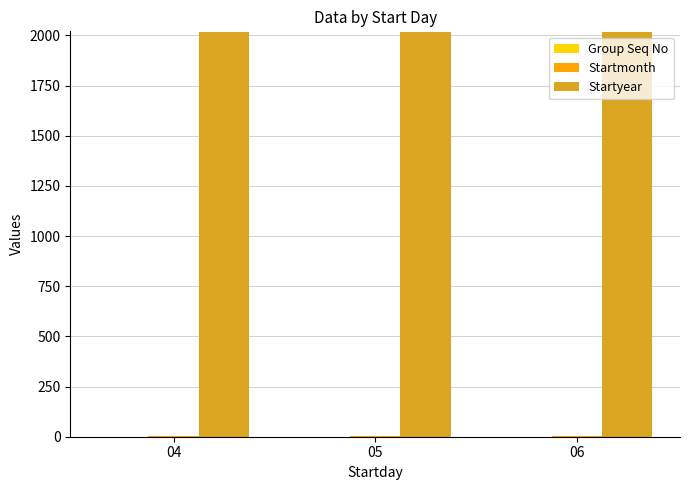

What is the greatest value displayed?

2018